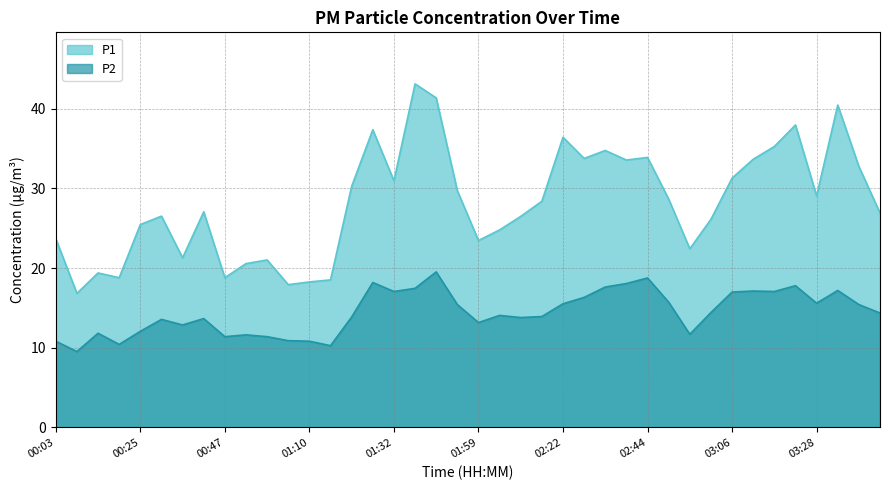

What is the label of the 11th point from the left?

00:58